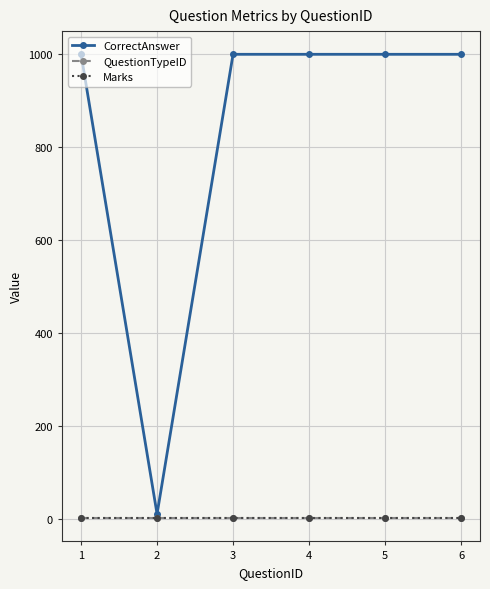

Rank the categories by CorrectAnswer value from lowest to highest.

2, 1, 3, 4, 5, 6